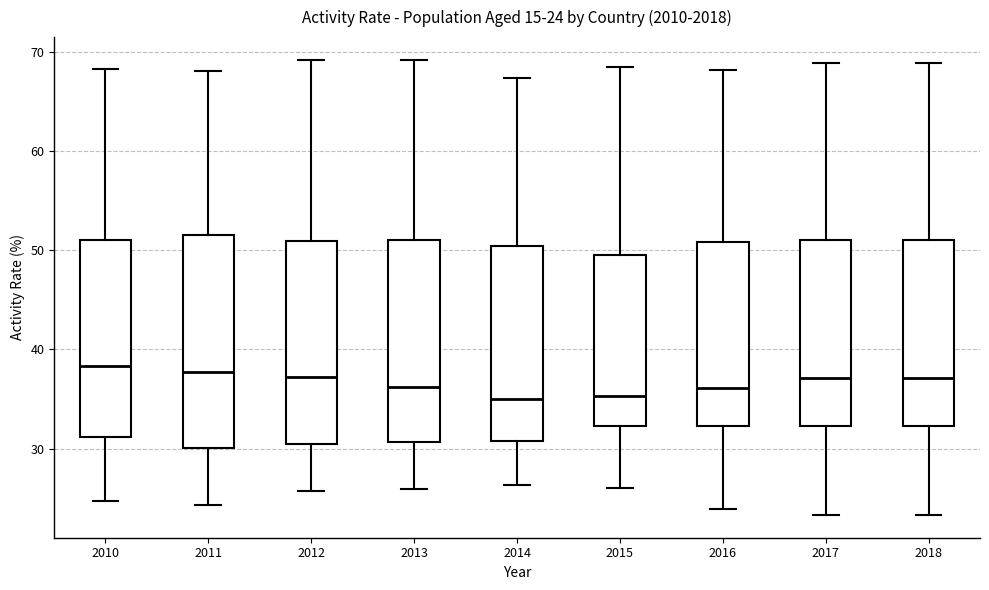

Comparing the boxes themselves (not the whiskers), which one is the tallest?

2011